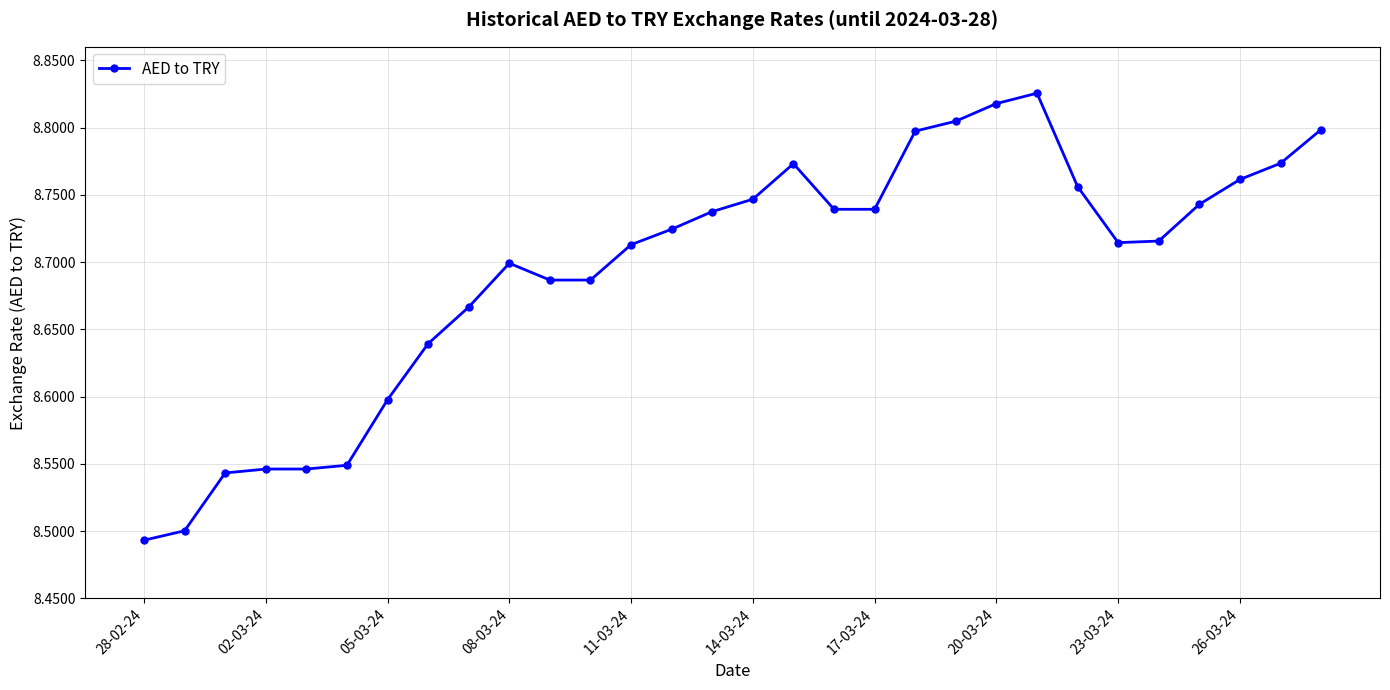

True or false: the data has more than 1 interior local peaks.

True